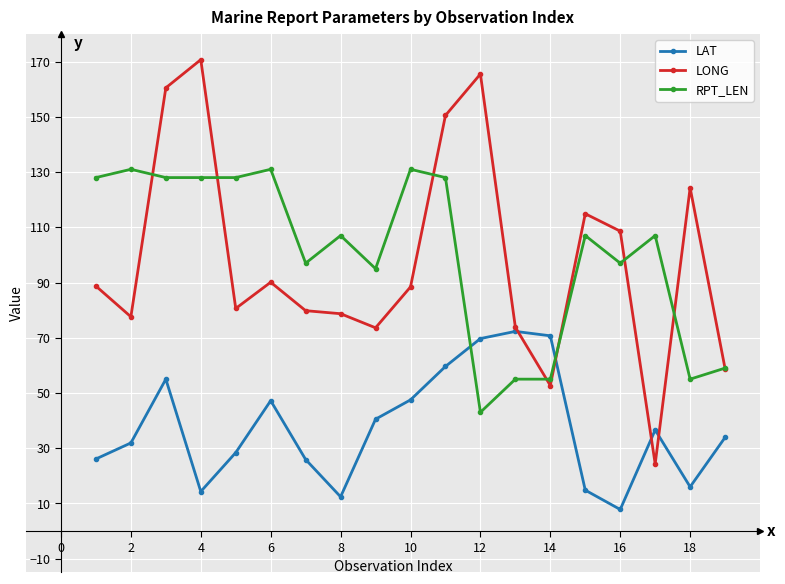

What is the maximum value shown in the chart?

170.7